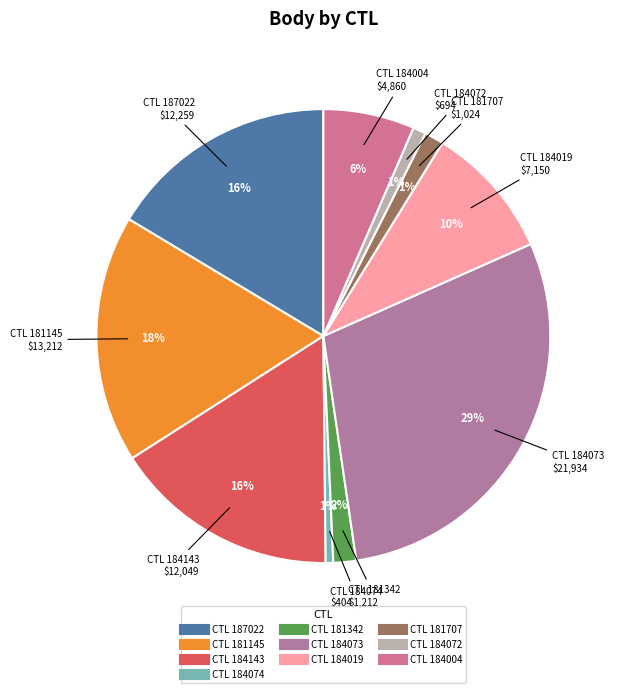

How many segments does this pie chart have?

10